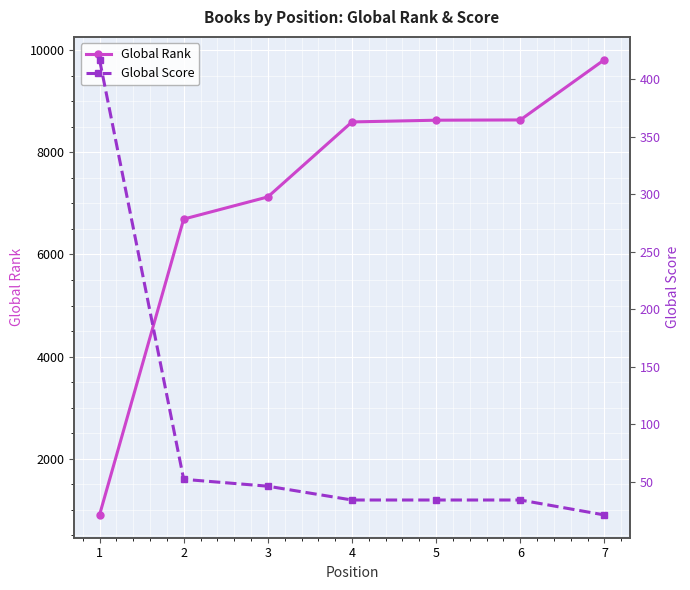

List the series in order of their peak value, lowest first.

Global Score, Global Rank